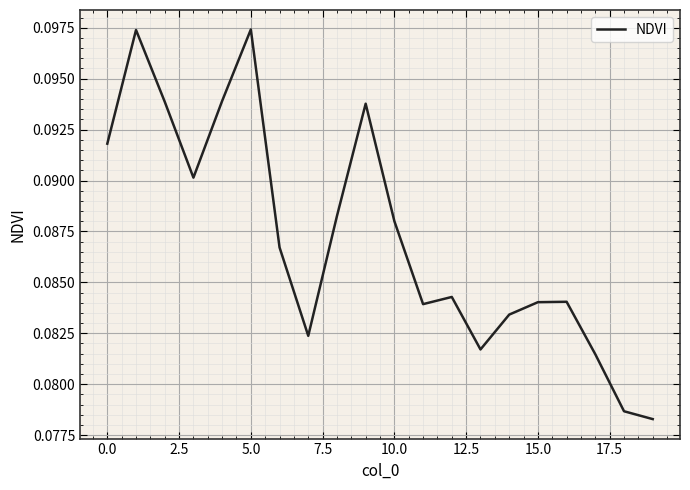

The value at 0.0 is 0.0. True or false?

False